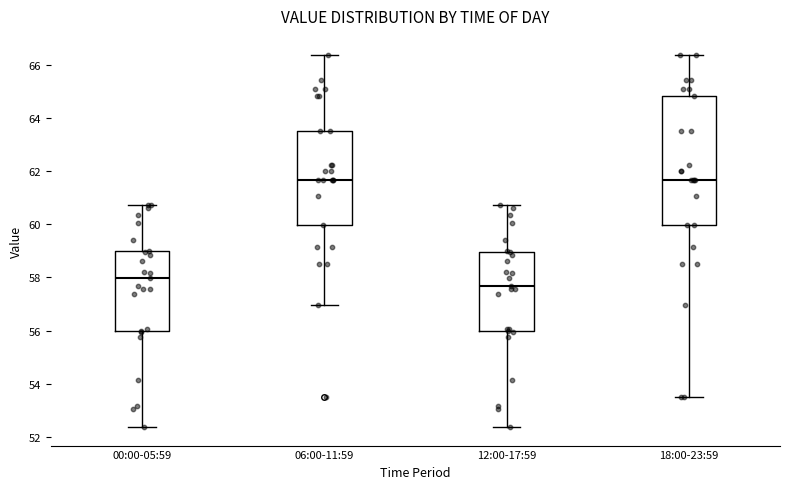

Reading left to right, read every box against the y-axis: the position of its median line, the range the box covers, and the ends of its whiskers. The values are not printed on the chart, so give them approximately, as read against the axis.

00:00-05:59: median 58.0, box 56.0 to 59.0, whiskers 52.4 to 60.8
06:00-11:59: median 61.6, box 60.0 to 63.6, whiskers 57.0 to 66.4
12:00-17:59: median 57.6, box 56.0 to 59.0, whiskers 52.4 to 60.8
18:00-23:59: median 61.6, box 60.0 to 64.8, whiskers 53.6 to 66.4